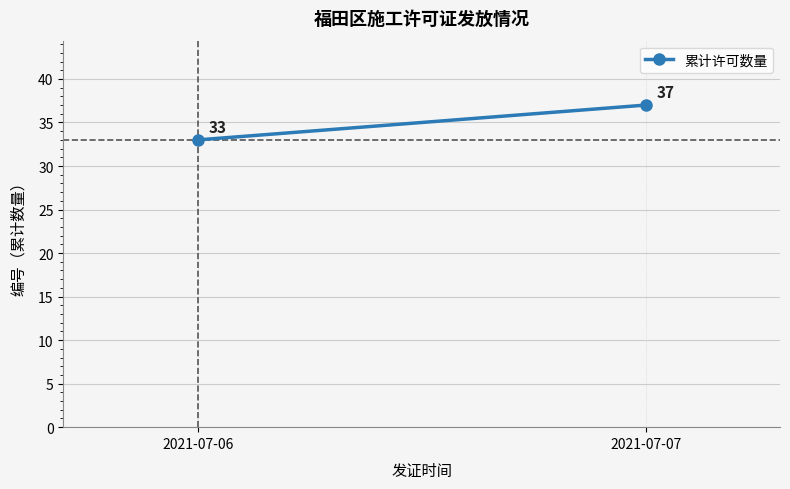

What is the sum of the values at 2021-07-06 and 2021-07-07?

70